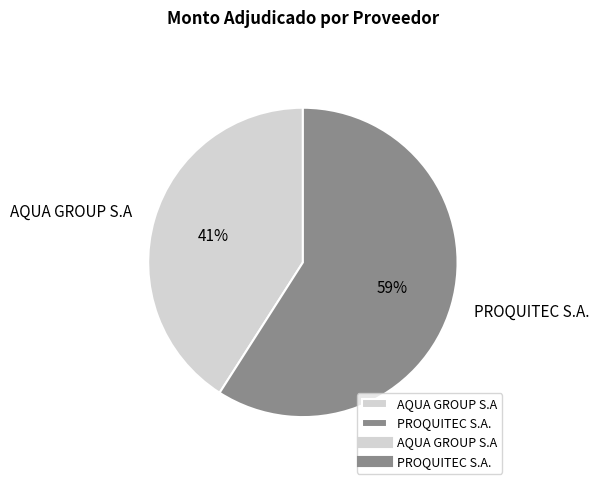

Combined, do AQUA GROUP S.A and PROQUITEC S.A. account for over 50%?

Yes